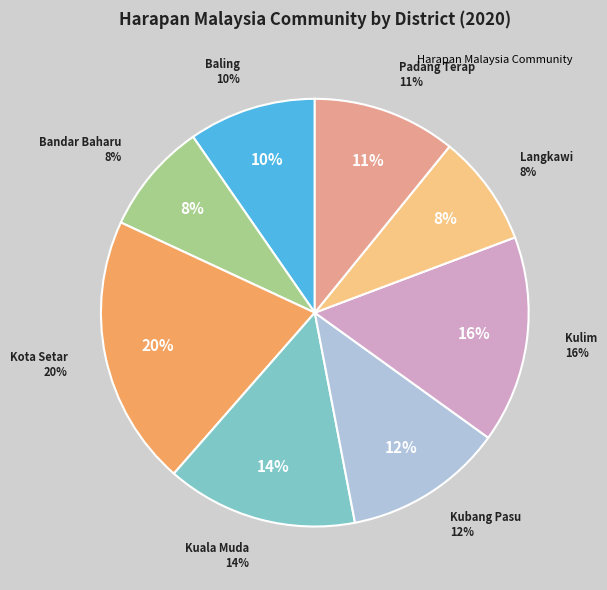

To the nearest percent, what percentage of the pie is Langkawi?

8%